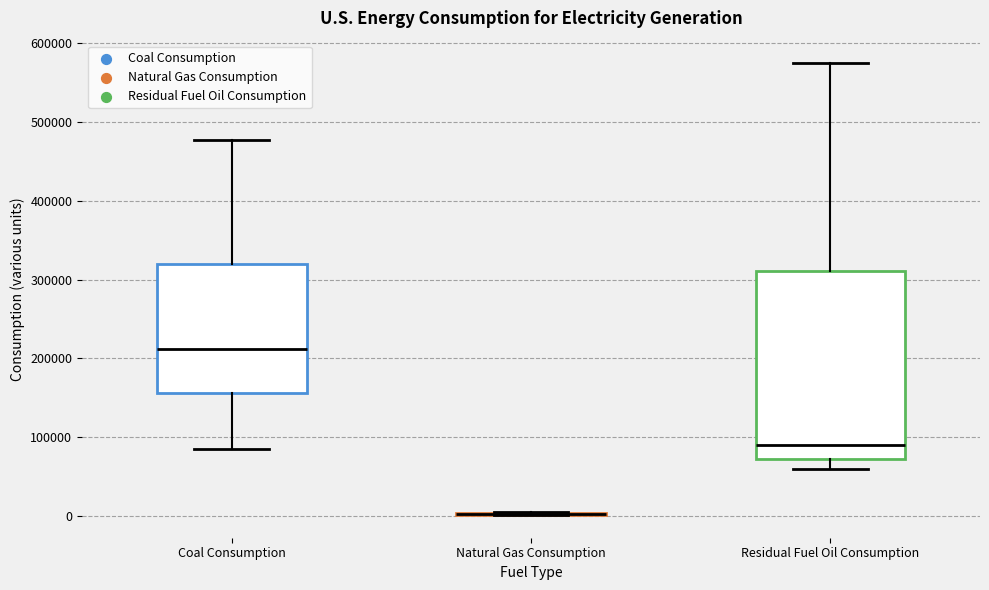

Comparing the boxes themselves (not the whiskers), which one is the tallest?

Residual Fuel Oil Consumption